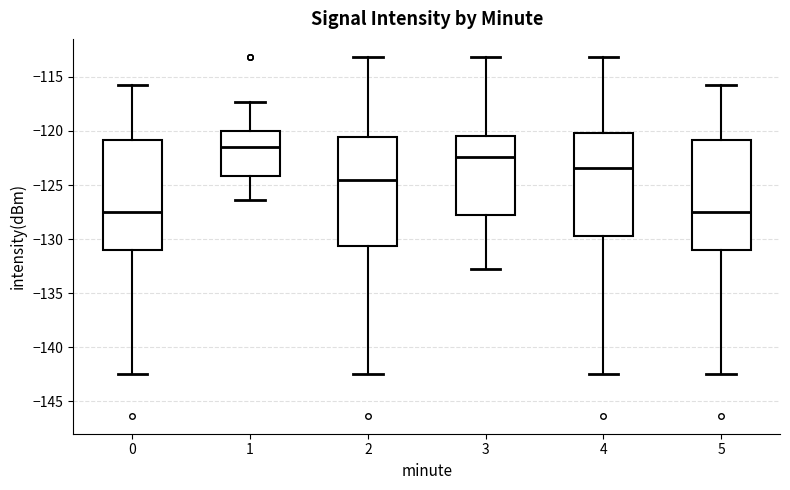

Reading left to right, read every box against the y-axis: the position of its median line, the range the box covers, and the ends of its whiskers. The values are not printed on the chart, so give them approximately, as read against the axis.

0: median -127.5, box -131.0 to -121.0, whiskers -142.5 to -116.0
1: median -121.5, box -124.0 to -120.0, whiskers -126.5 to -117.5
2: median -124.5, box -130.5 to -120.5, whiskers -142.5 to -113.0
3: median -122.5, box -128.0 to -120.5, whiskers -133.0 to -113.0
4: median -123.5, box -129.5 to -120.0, whiskers -142.5 to -113.0
5: median -127.5, box -131.0 to -121.0, whiskers -142.5 to -116.0